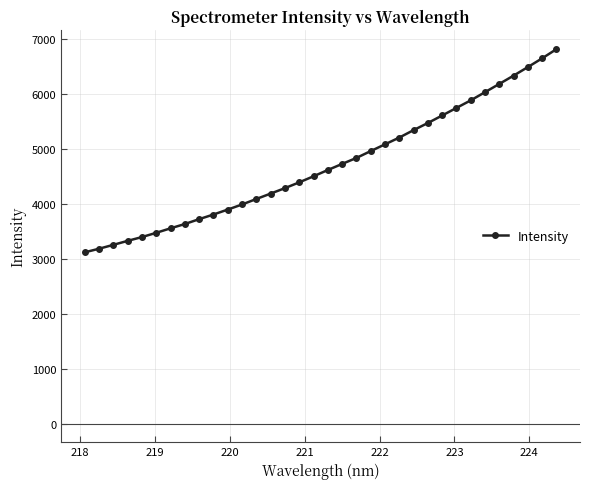

What is the value of the 27th point from the left?

5749.6